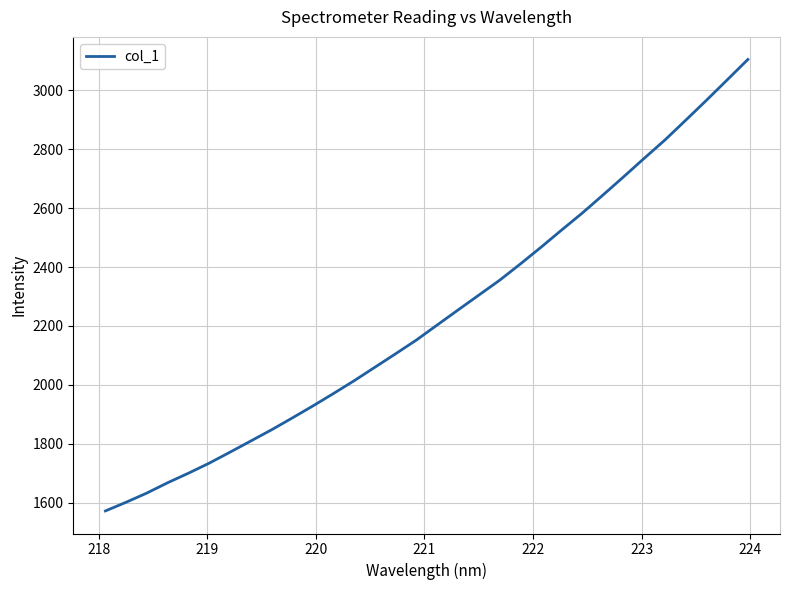

What is the maximum value shown in the chart?

3104.5